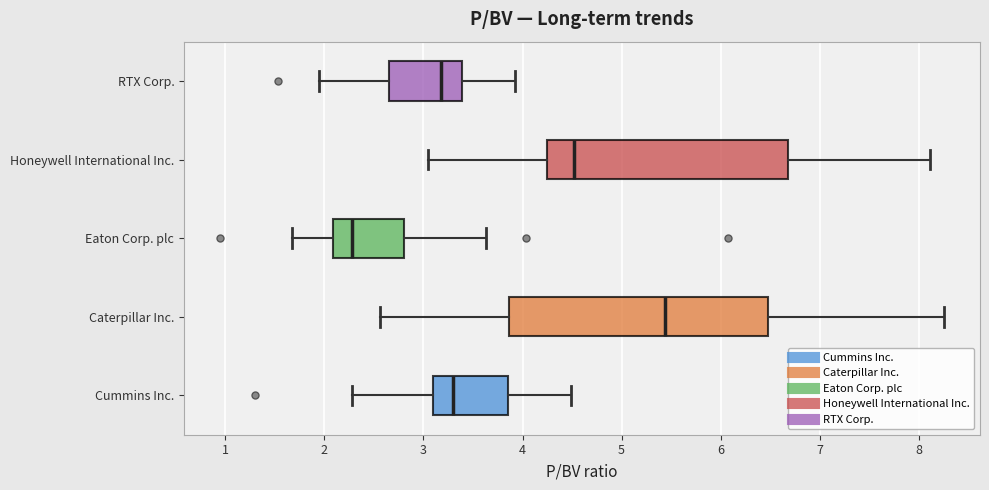

Which box is the widest, from its left edge to its right edge?

Caterpillar Inc.